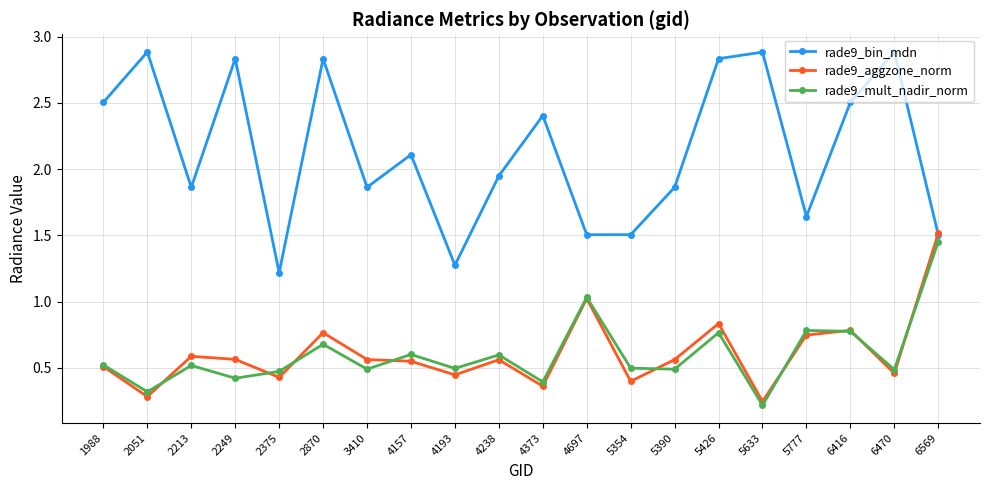

True or false: rade9_aggzone_norm has more than 1 interior local peaks.

True